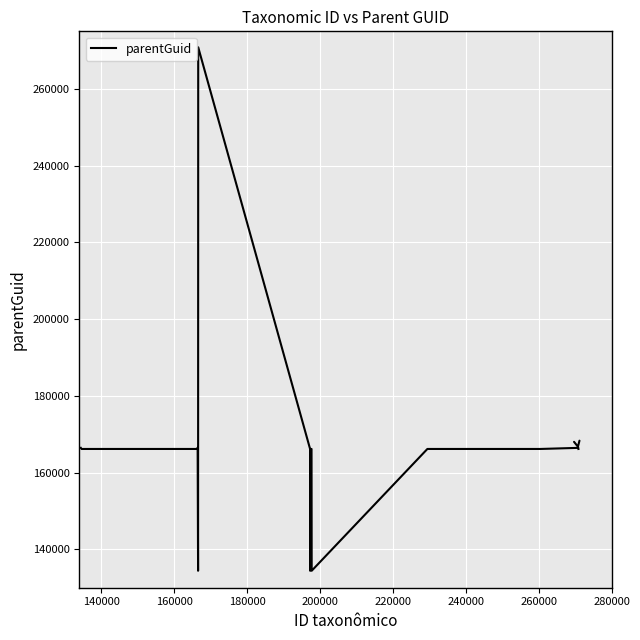

What is the maximum value shown in the chart?

270843